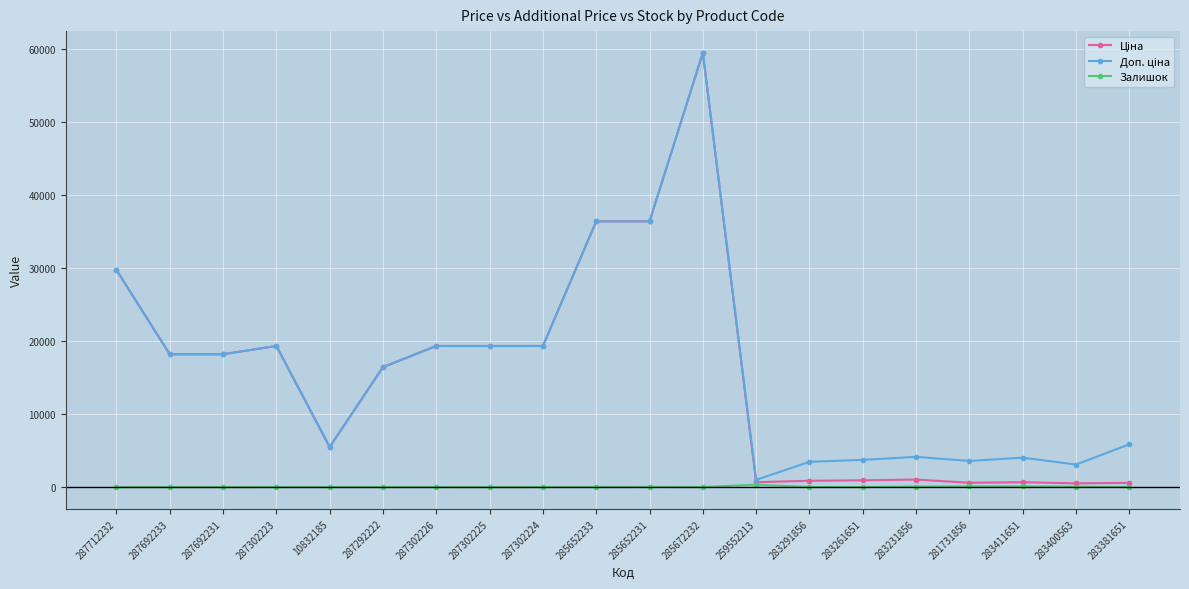

At how many categories does at least one series exceed 2334?

19